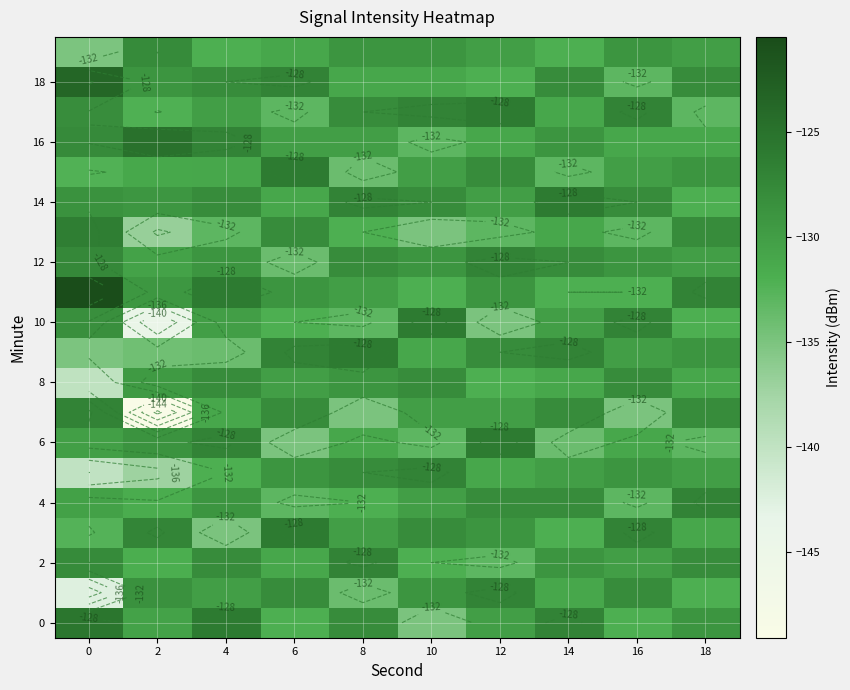

What is the highest value of the 0 series?

-125.5